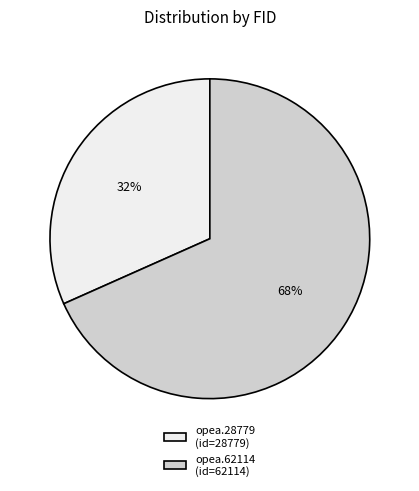

Which has a higher value, opea.62114 or opea.28779?

opea.62114